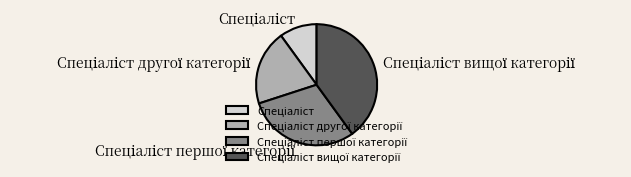

Is there any slice that represents more than half of the pie?

No